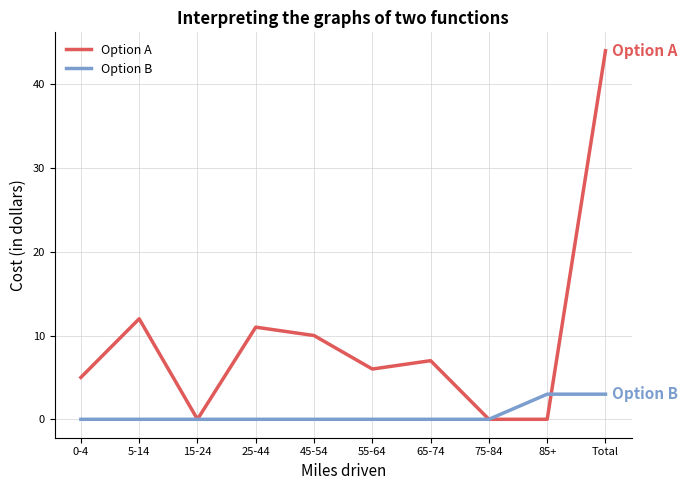

List the series in order of their overall mean, highest first.

Option A, Option B